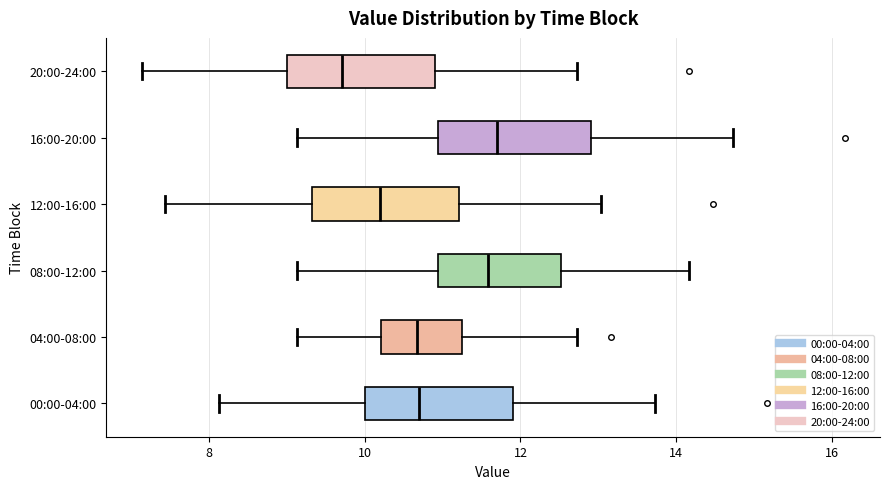

Reading bottom to top, read every box against the x-axis: the position of its median line, the range the box covers, and the ends of its whiskers. The values are not printed on the chart, so give them approximately, as read against the axis.

00:00-04:00: median 10.8, box 10.0 to 12.0, whiskers 8.2 to 13.8
04:00-08:00: median 10.6, box 10.2 to 11.2, whiskers 9.2 to 12.8
08:00-12:00: median 11.6, box 11.0 to 12.6, whiskers 9.2 to 14.2
12:00-16:00: median 10.2, box 9.4 to 11.2, whiskers 7.4 to 13.0
16:00-20:00: median 11.8, box 11.0 to 13.0, whiskers 9.2 to 14.8
20:00-24:00: median 9.8, box 9.0 to 11.0, whiskers 7.2 to 12.8